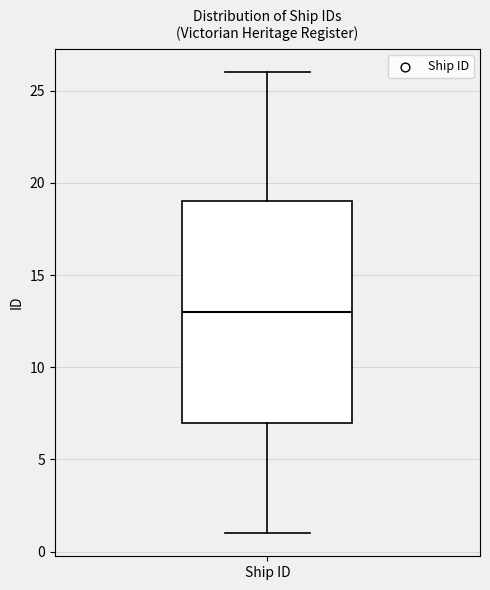

Read this box plot against the y-axis: the position of the median line, the range covered by the box, and the ends of both whiskers. The values are not printed on the chart, so give them approximately, as read against the axis.

median 13, box 7 to 19, whiskers 1 to 26